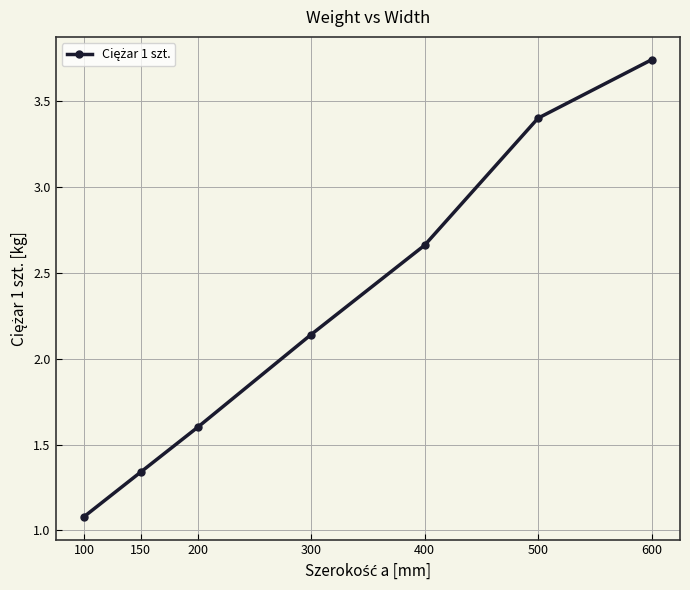

What is the value of the 1st point from the left?

1.1